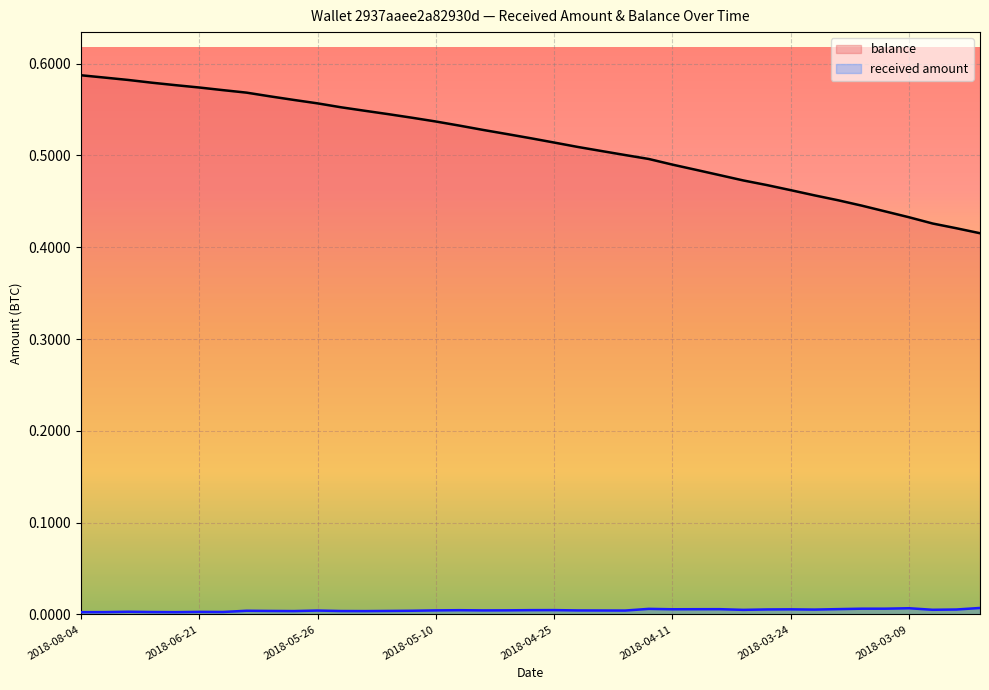

Count the number of data series in this chart.

2